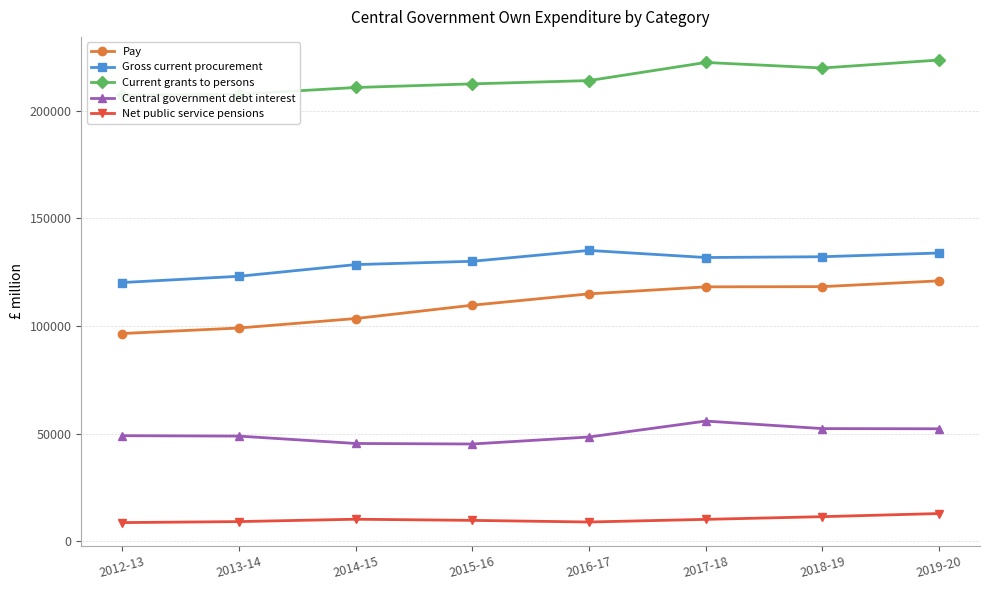

The value of Pay at 2014-15 is 164953. True or false?

False